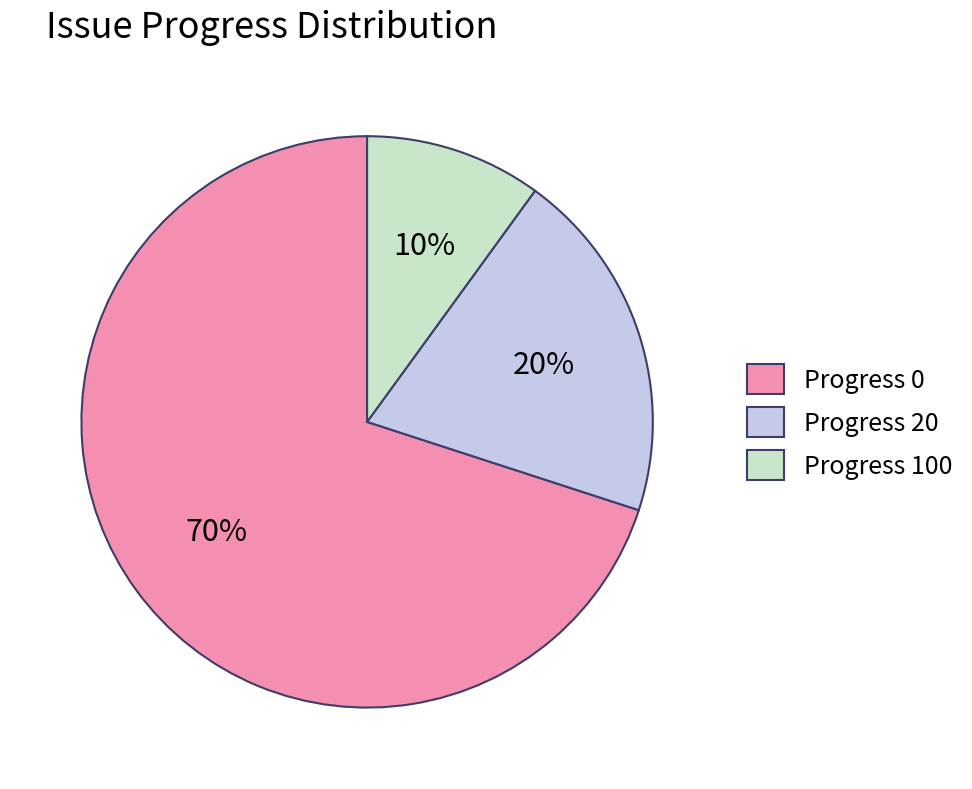

What is the smallest slice in the pie chart?

Progress 100